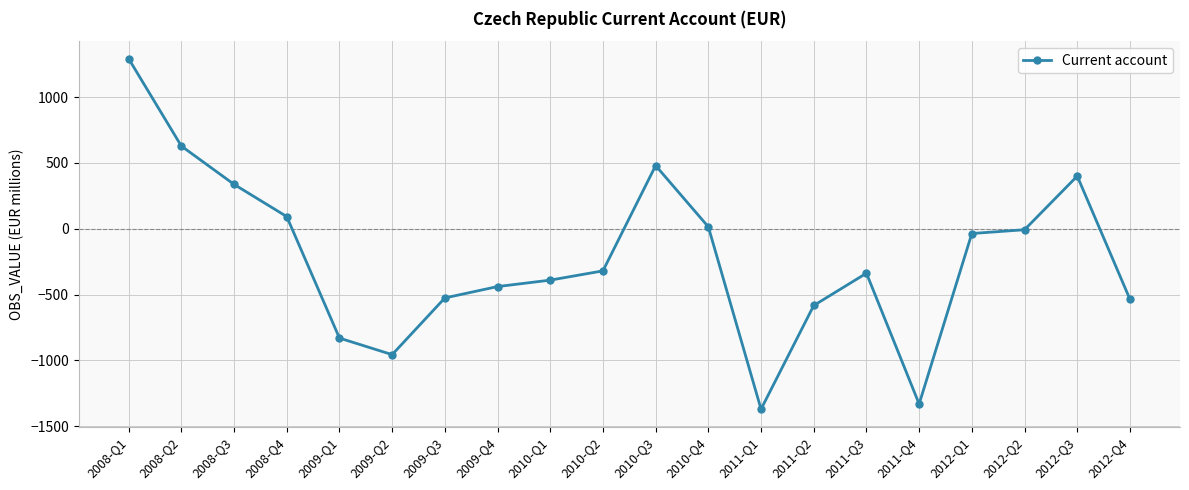

What is the value of the 6th point from the left?

-956.9